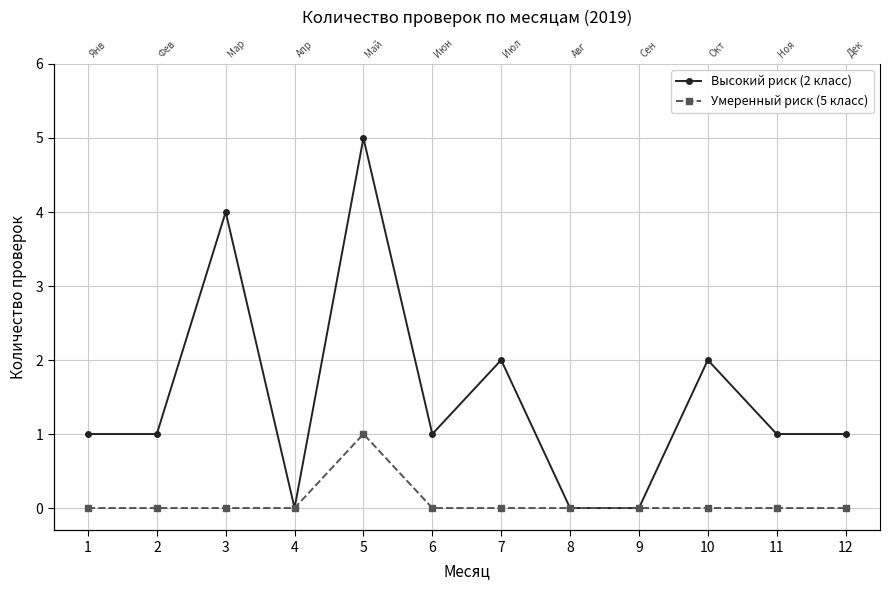

Is the value of Умеренный риск (5 класс) at 10 greater than the value of Высокий риск (2 класс) at 9?

No